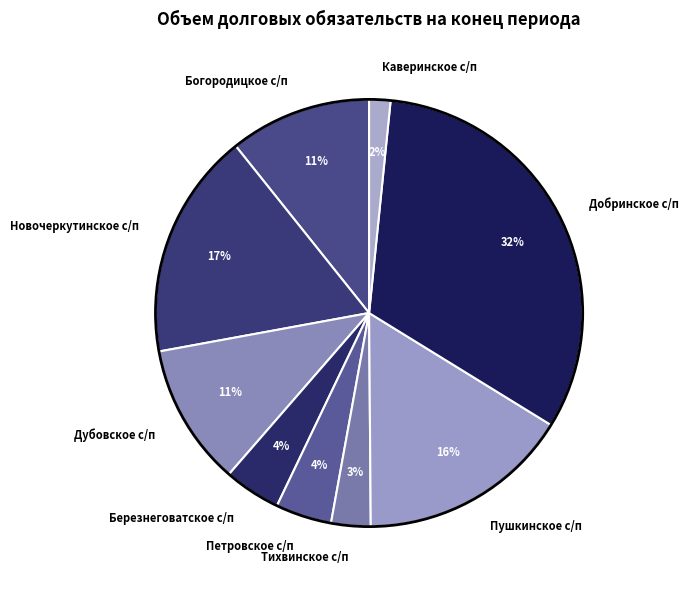

Is there any slice that represents more than half of the pie?

No